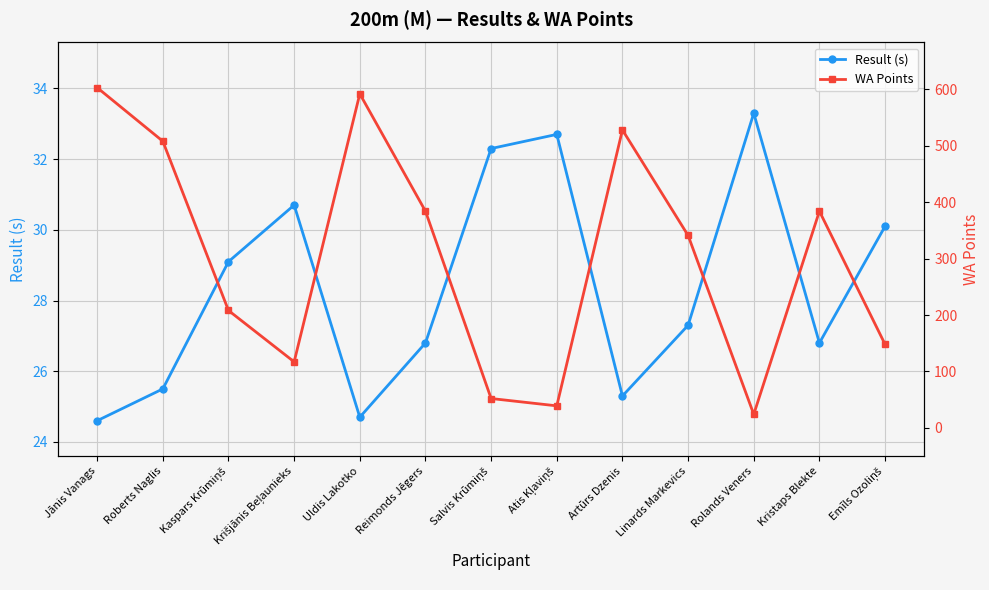

List the labels in order of Result (s) value, smallest first.

Jānis Vanags, Uldis Lakotko, Artūrs Dzenis, Roberts Naglis, Reimonds Jēgers, Kristaps Blekte, Linards Markevics, Kaspars Krūmiņš, Emīls Ozoliņš, Krišjānis Beļaunieks, Salvis Krūmiņš, Atis Kļaviņš, Rolands Veners